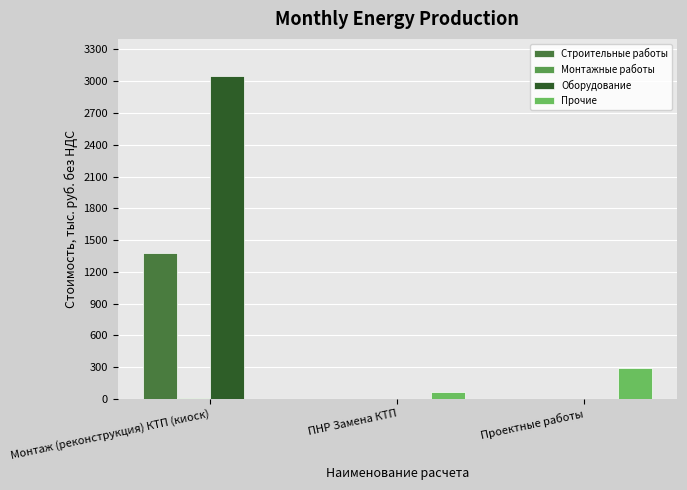

What is the difference between the Прочие values at Проектные работы and Монтаж (реконструкция) КТП (киоск)?

291.6